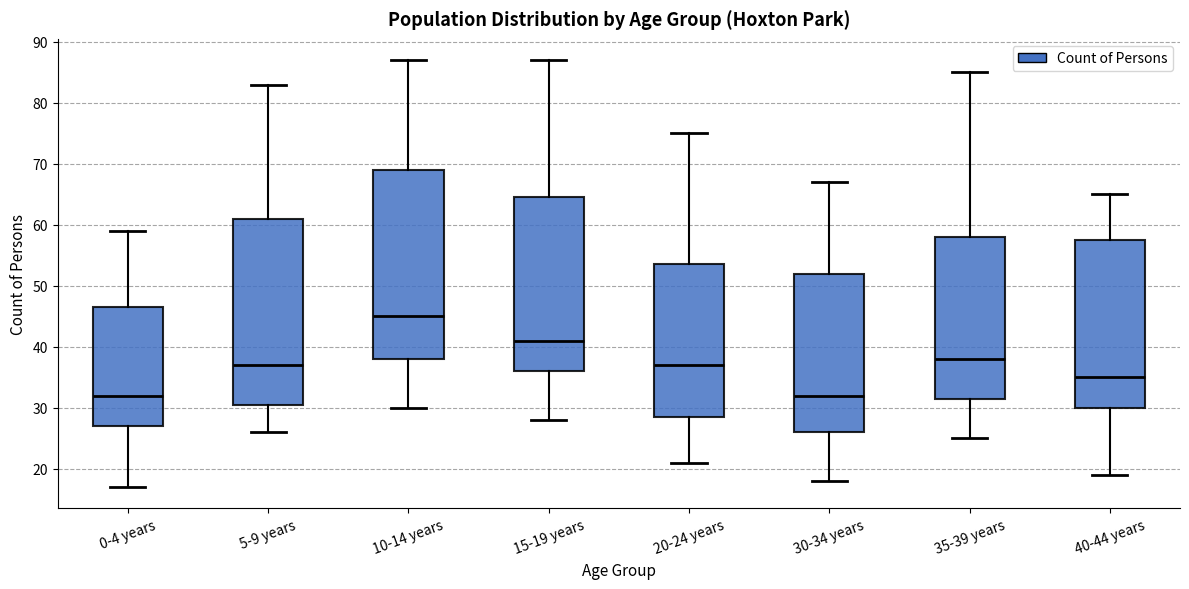

Where is the lower edge of the box for 0-4 years on the y-axis? The values are not printed on the chart, so give them approximately, as read against the axis.

27